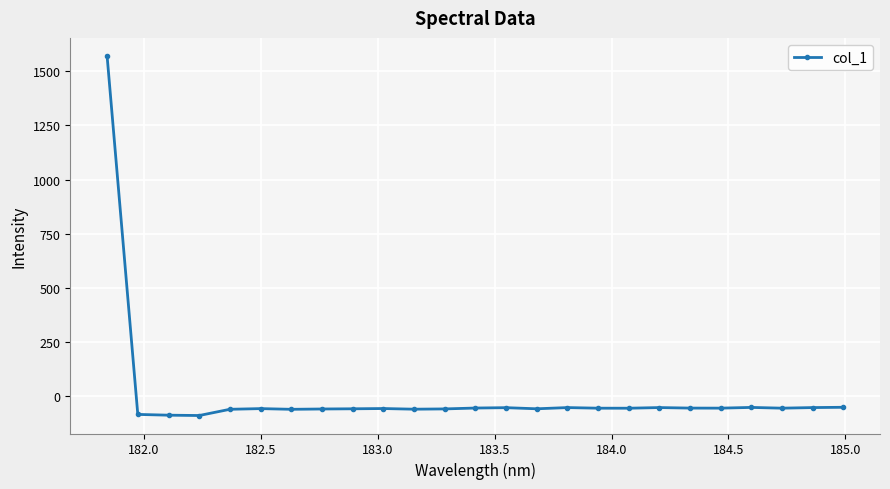

What is the minimum value shown in the chart?

-91.3